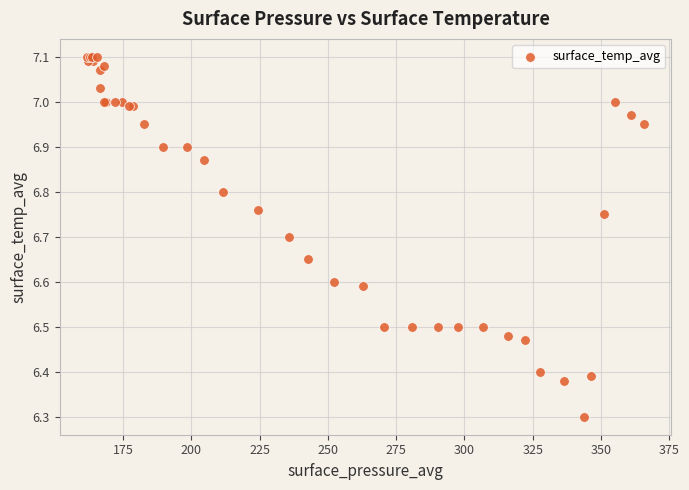

What Y value in the scatter plot is closest to 6?

6.3